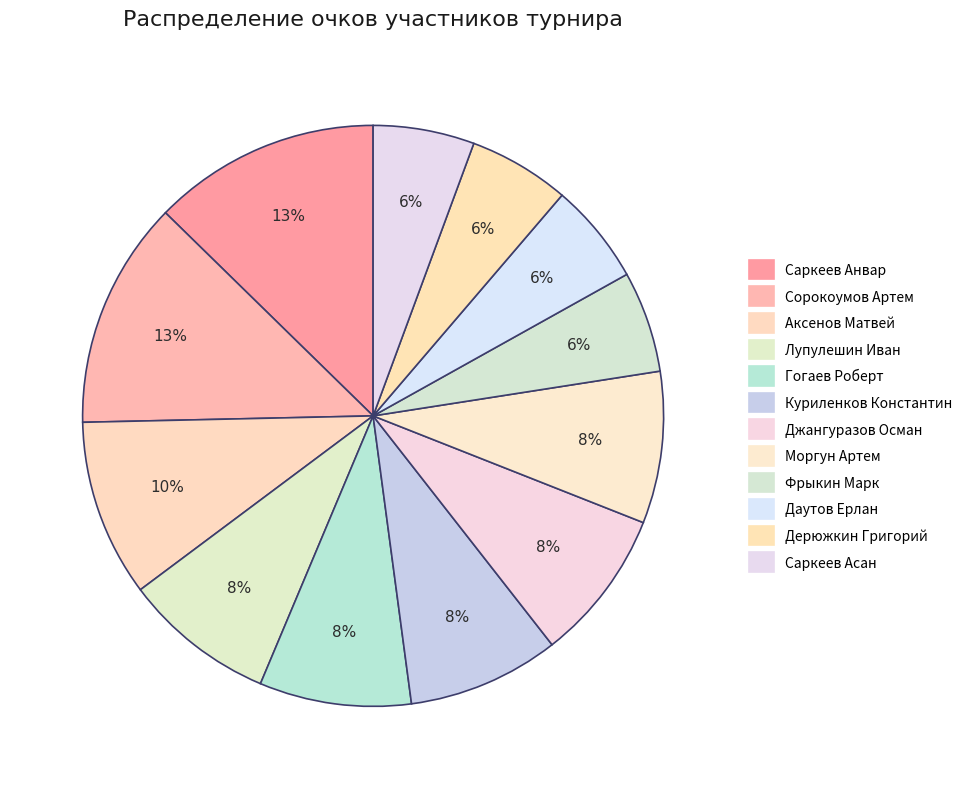

Is Куриленков Константин the majority of the pie?

No